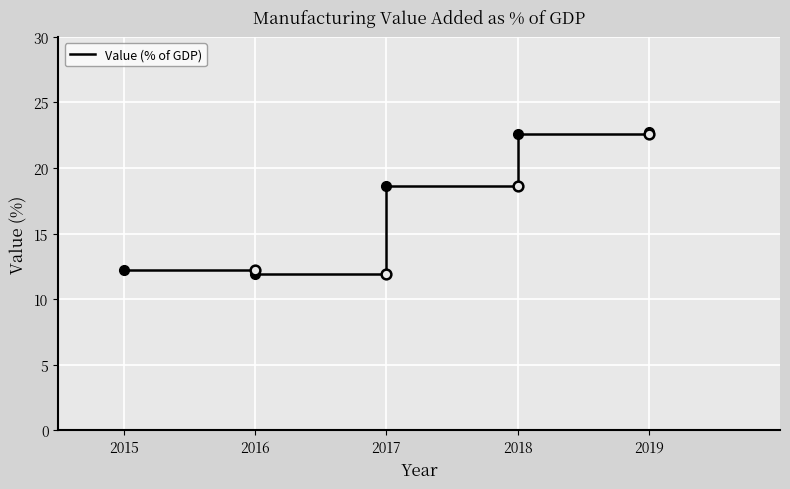

Where is the first local minimum?

2016